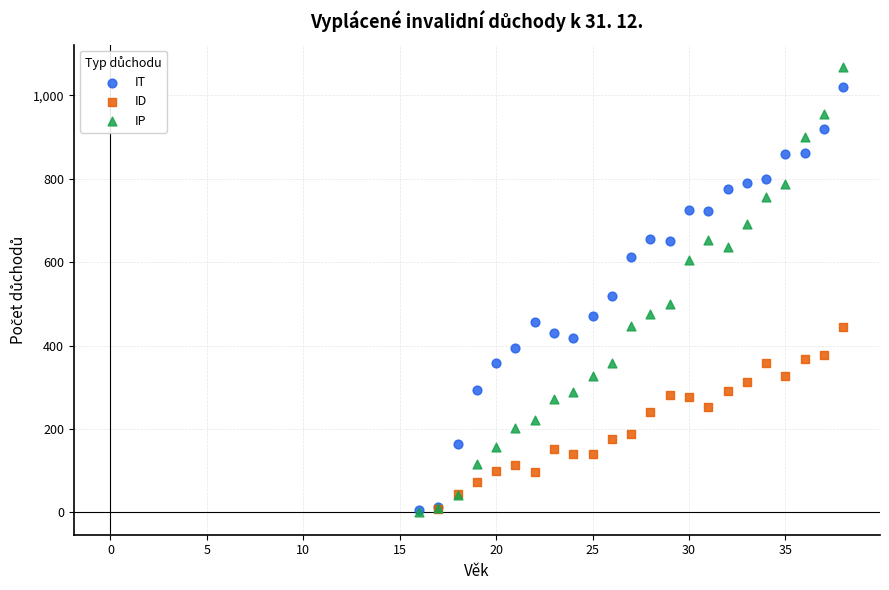

Which series has the widest spread of Y values?

IP